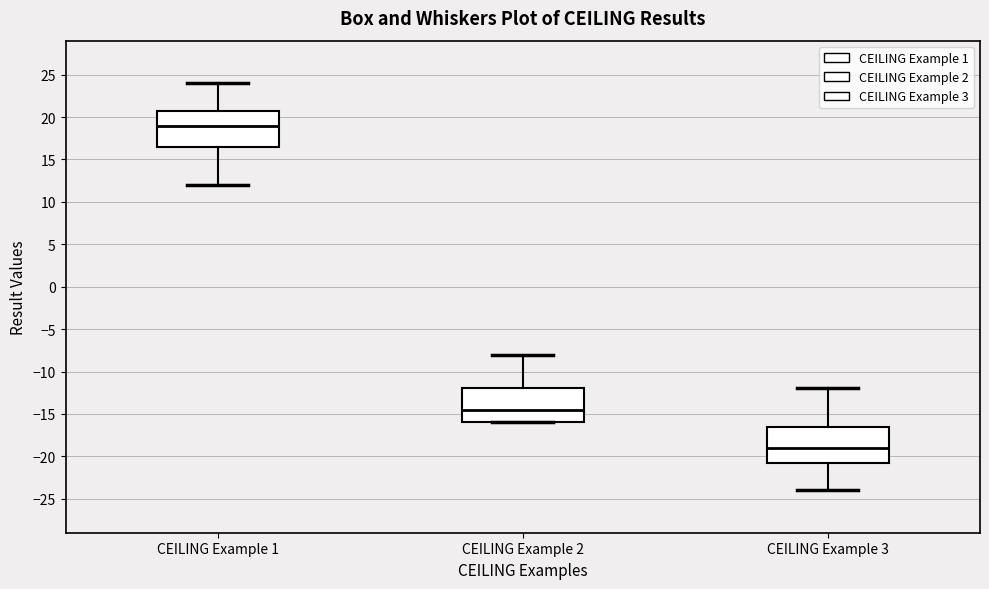

Which box's median line is the highest?

CEILING Example 1